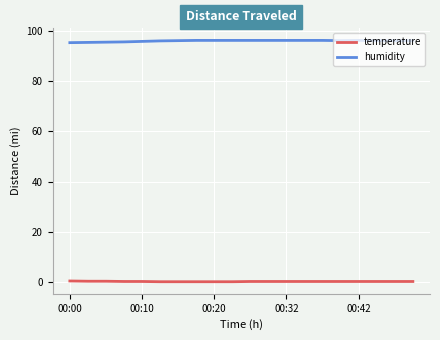

True or false: temperature and humidity cross at least once.

False